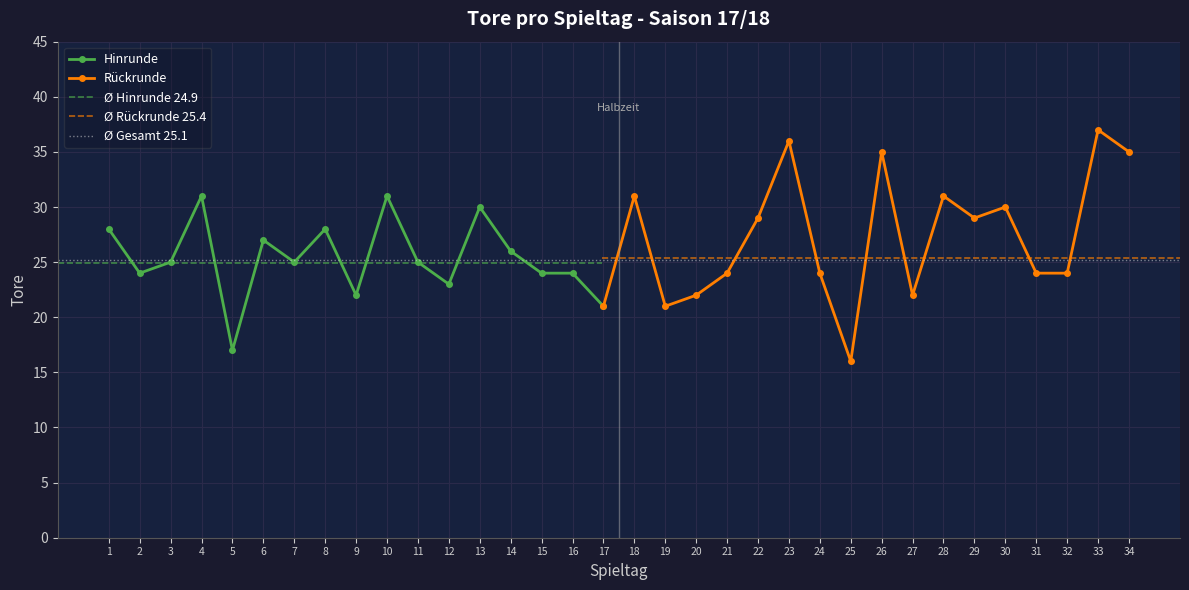

List the labels in order of value, largest first.

33, 23, 26, 34, 4, 10, 18, 28, 13, 30, 22, 29, 1, 8, 6, 14, 3, 7, 11, 2, 15, 16, 21, 24, 31, 32, 12, 9, 20, 27, 17, 19, 5, 25